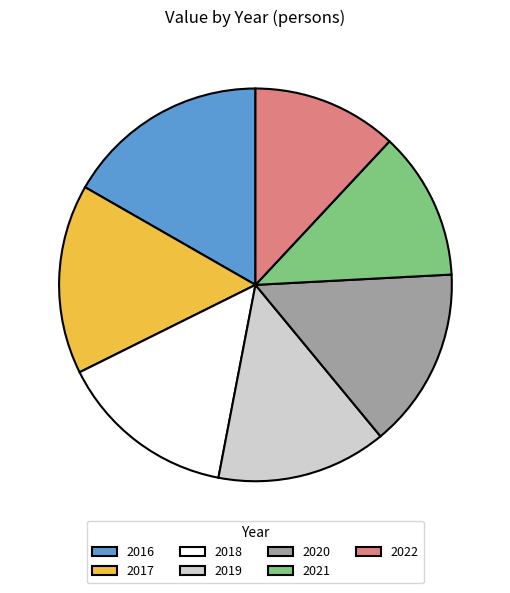

What is the largest slice in the pie chart?

2016